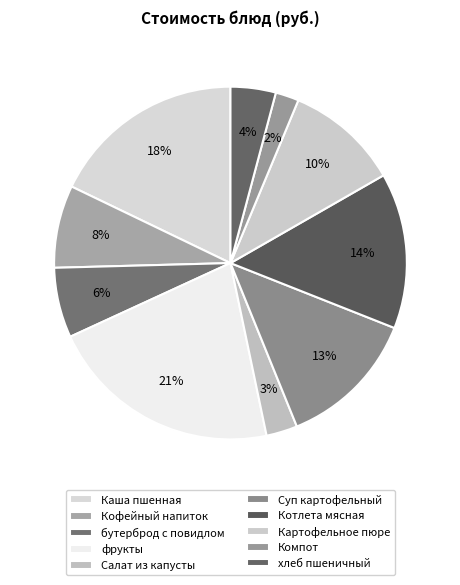

How many segments does this pie chart have?

10